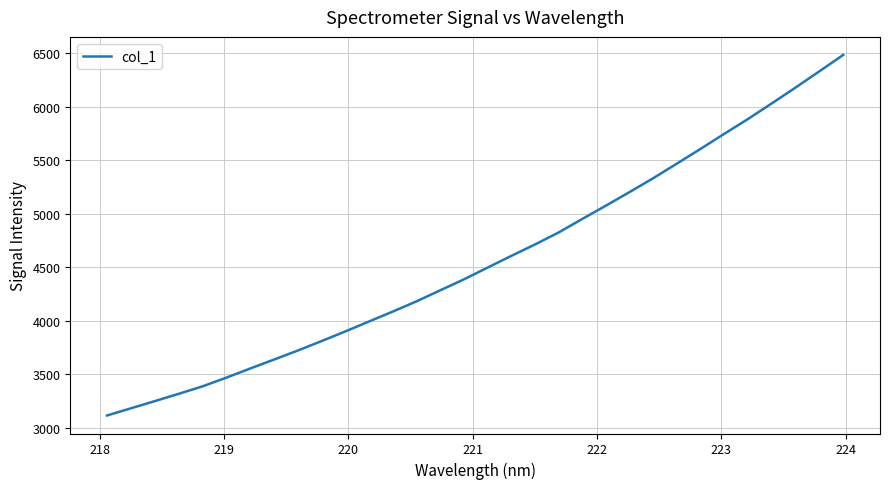

What is the smallest value displayed?

3113.0